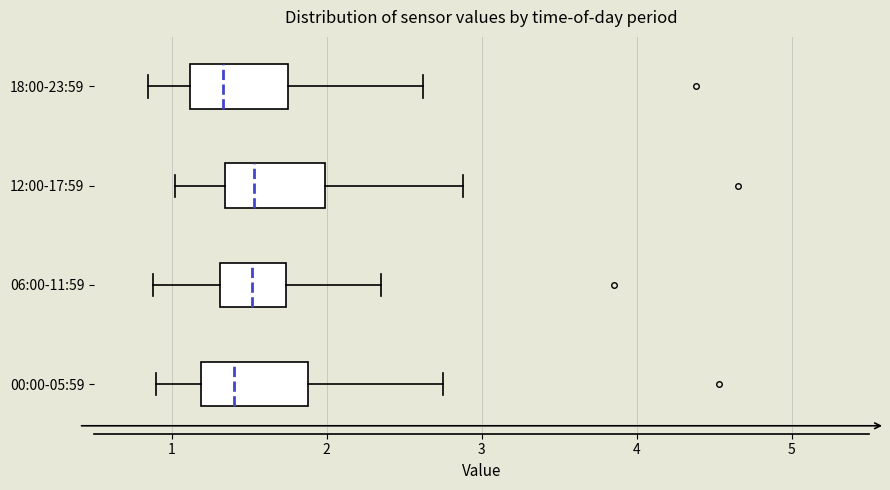

Reading bottom to top, transcribe this box plot: for each box, give where its median line is, the range the box spans, and where its two whiskers end, as read against the x-axis. The values are not printed on the chart, so give them approximately, as read against the axis.

00:00-05:59: median 1.4, box 1.2 to 1.9, whiskers 0.9 to 2.8
06:00-11:59: median 1.5, box 1.3 to 1.7, whiskers 0.9 to 2.4
12:00-17:59: median 1.5, box 1.3 to 2.0, whiskers 1.0 to 2.9
18:00-23:59: median 1.3, box 1.1 to 1.8, whiskers 0.9 to 2.6